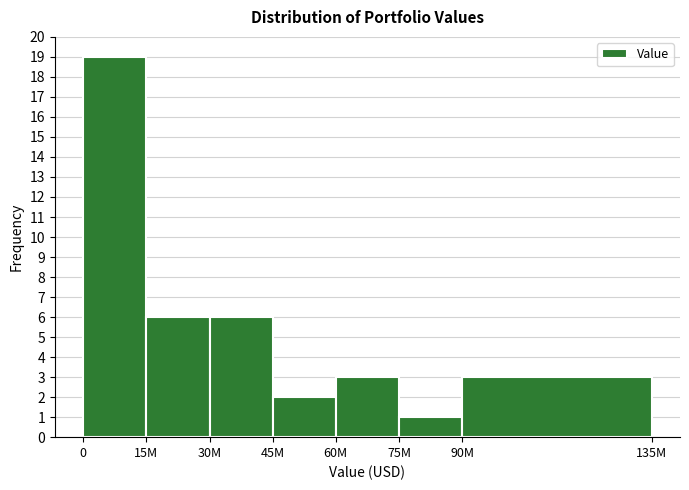

Reading left to right, extract all data points from this chart.

19	6	6	2	3	1	3